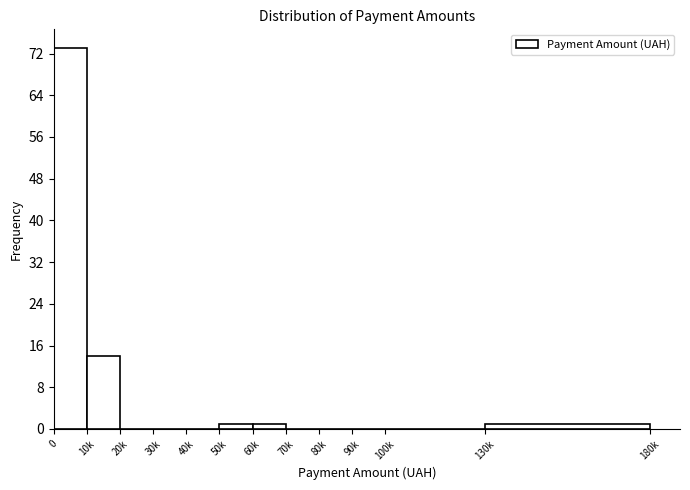

Reading right to left, extract all data points from this chart.

130k=1	100k=0	90k=0	80k=0	70k=0	60k=1	50k=1	40k=0	30k=0	20k=0	10k=14	0=73